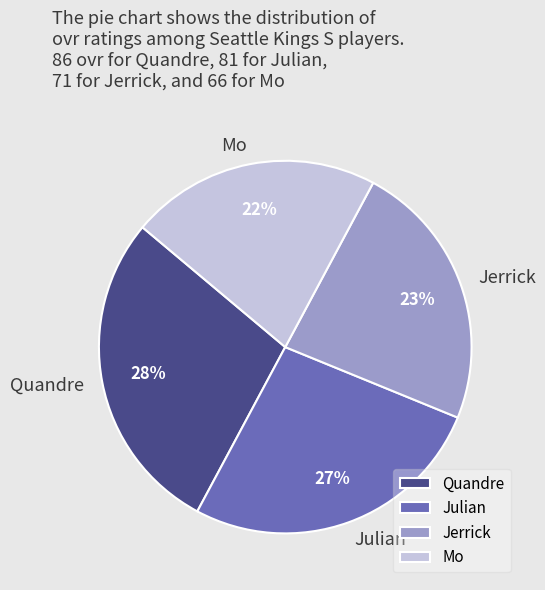

Which slice is the largest?

Quandre